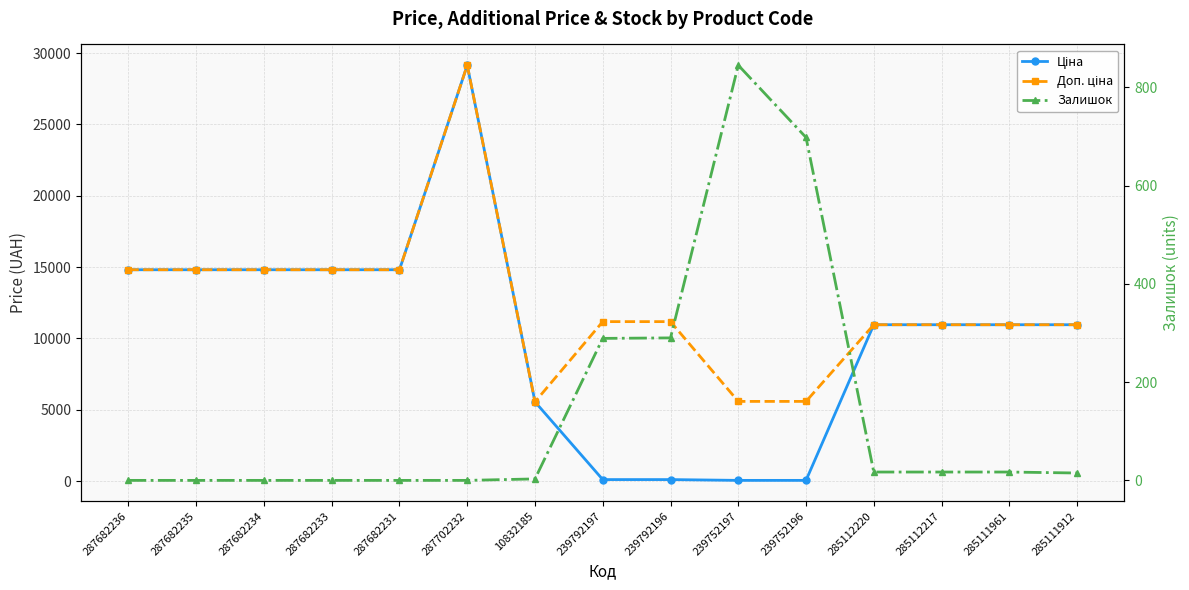

True or false: Залишок and Доп. ціна cross at least once.

False